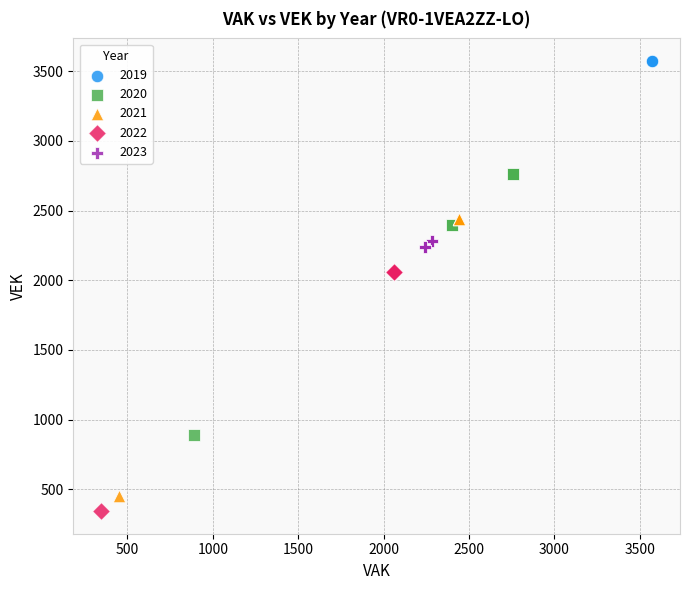

Which series reaches the maximum Y coordinate?

2019